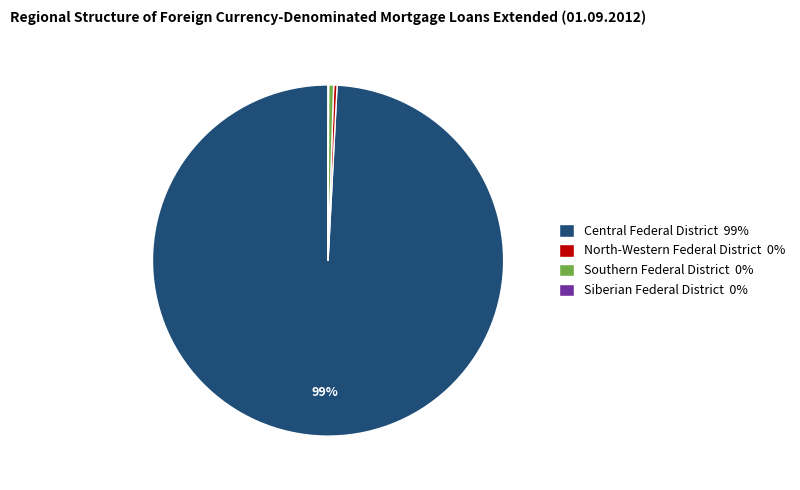

Between Central Federal District 99% and North-Western Federal District 0%, which is larger?

Central Federal District 99%